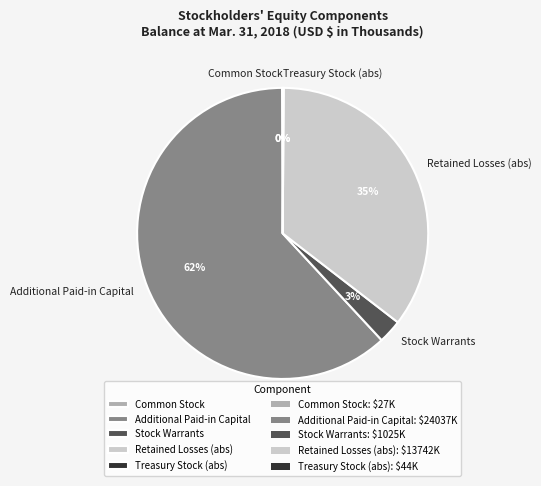

What percentage is the Additional Paid-in Capital slice, to the nearest percent?

62%